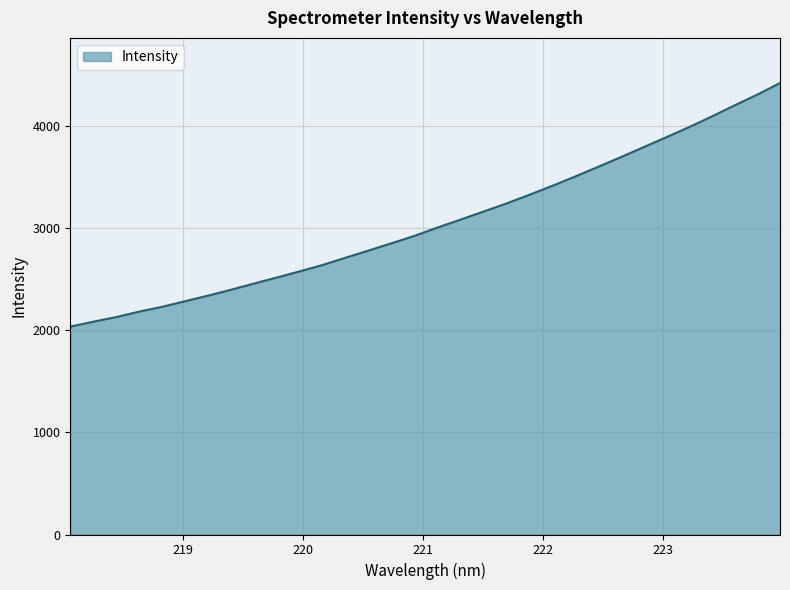

How many lines are shown in the chart?

1